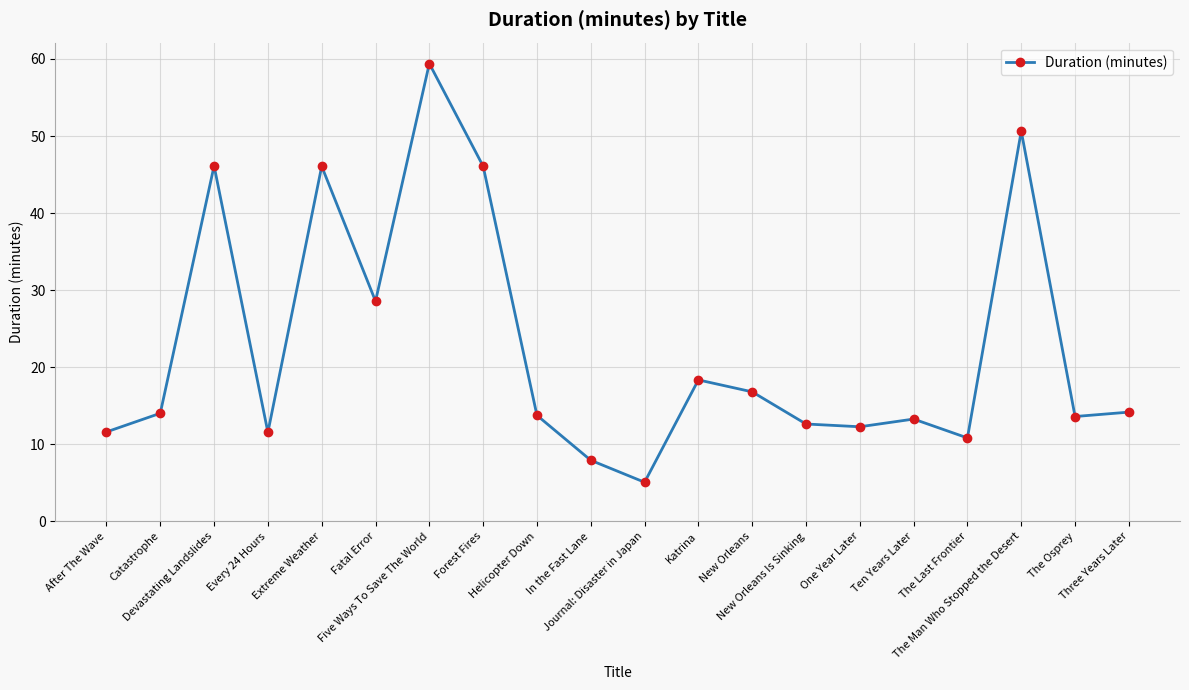

What is the average value?

22.6